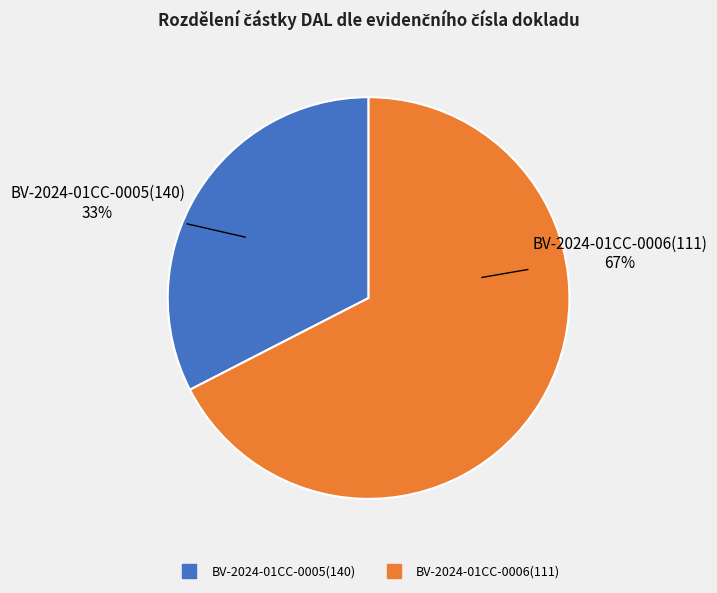

Which category has the biggest portion of the pie?

BV-2024-01CC-0006(111)